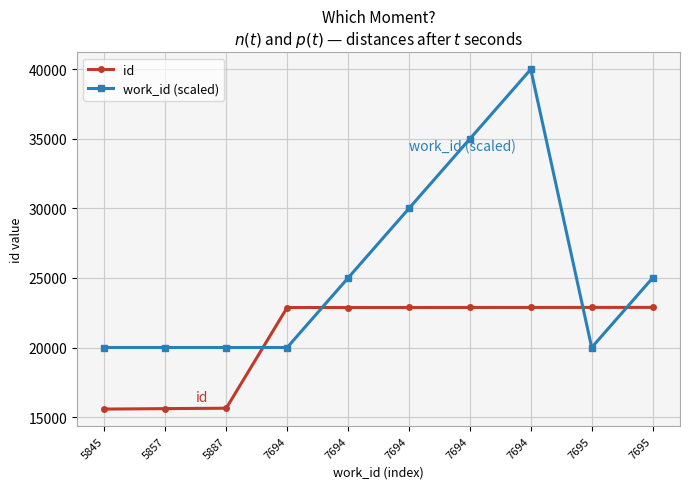

What is the sum of all work_id (scaled) values?

255000